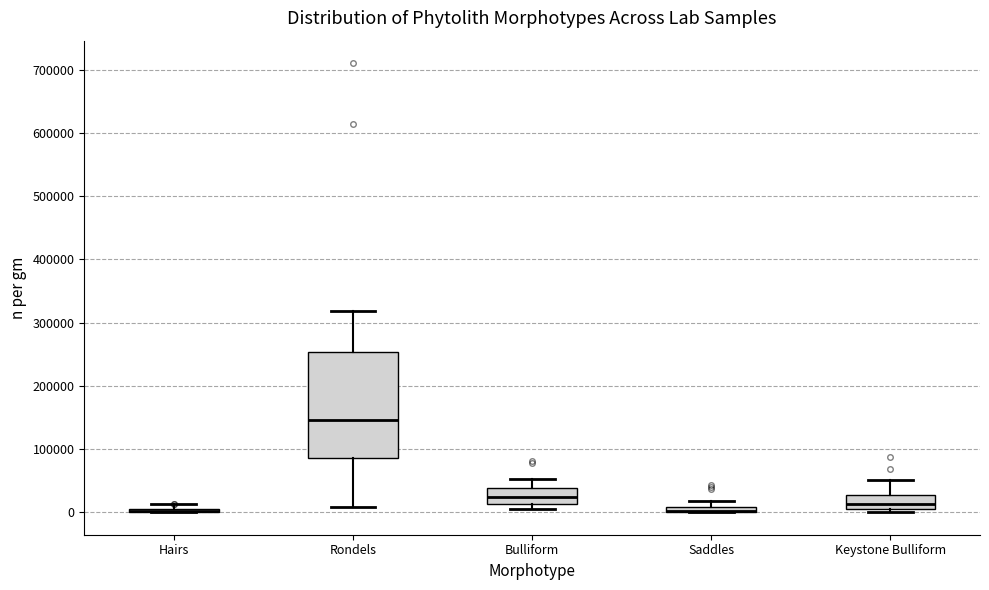

Where is the lower edge of the box for Bulliform on the y-axis? The values are not printed on the chart, so give them approximately, as read against the axis.

10000